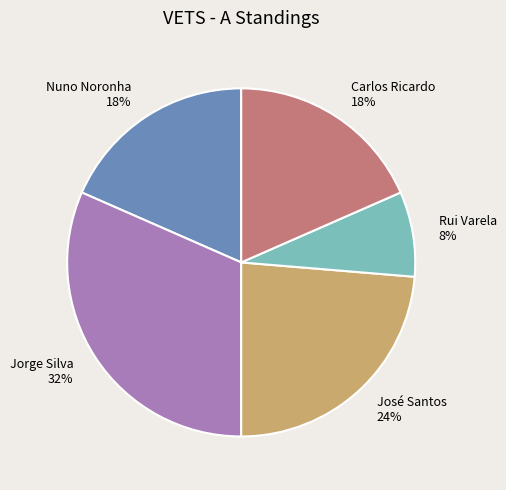

To the nearest percent, what is the difference between the largest and smallest slice percentages?

24%